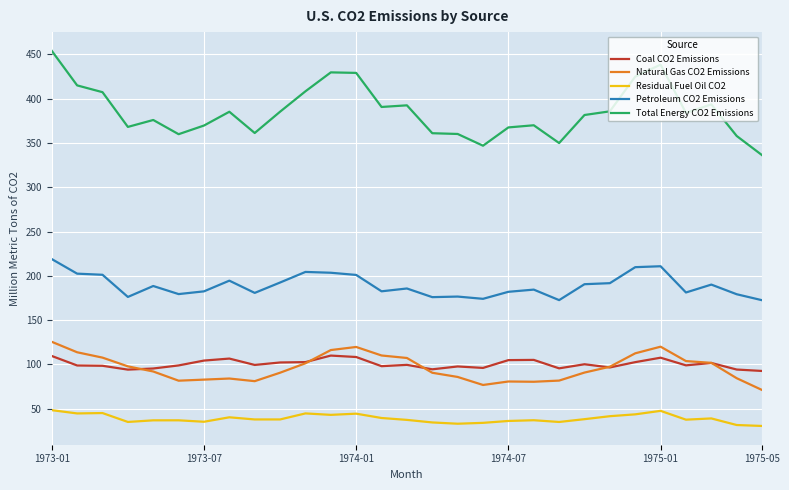

Which series has the largest total across all categories?

Total Energy CO2 Emissions